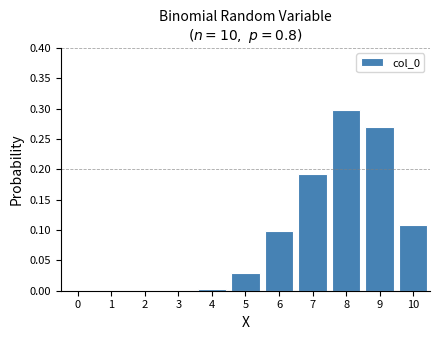

The value at 3 is 0.0. True or false?

True